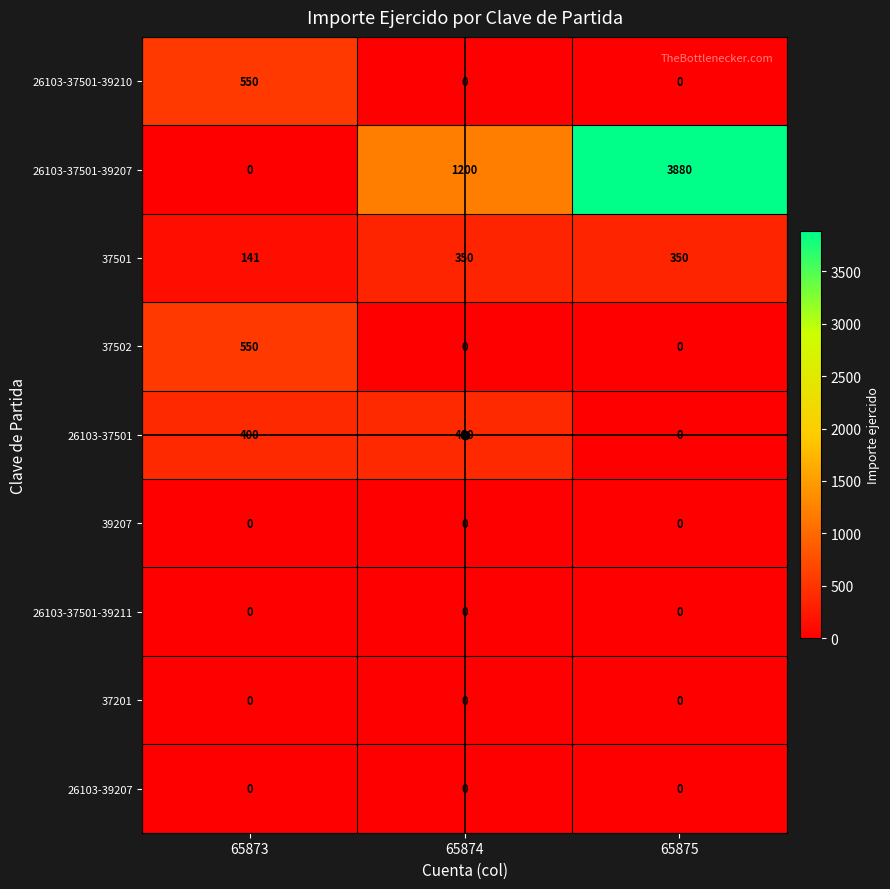

Which series has the widest spread of values?

26103-37501-39207